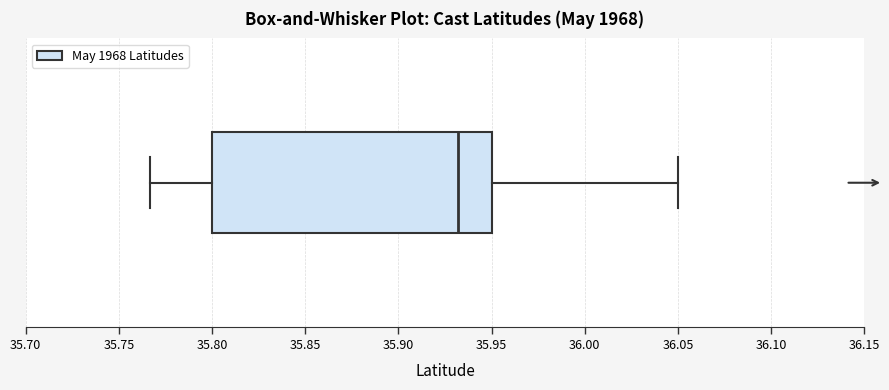

Where does the median line of the box sit on the x-axis? The values are not printed on the chart, so give them approximately, as read against the axis.

35.930